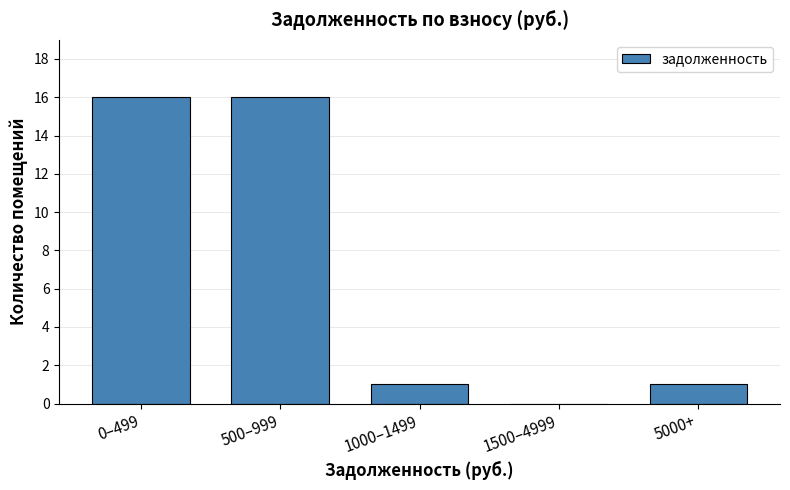

Reading left to right, transcribe all the data shown in this chart.

0–499=16	500–999=16	1000–1499=1	1500–4999=0	5000+=1